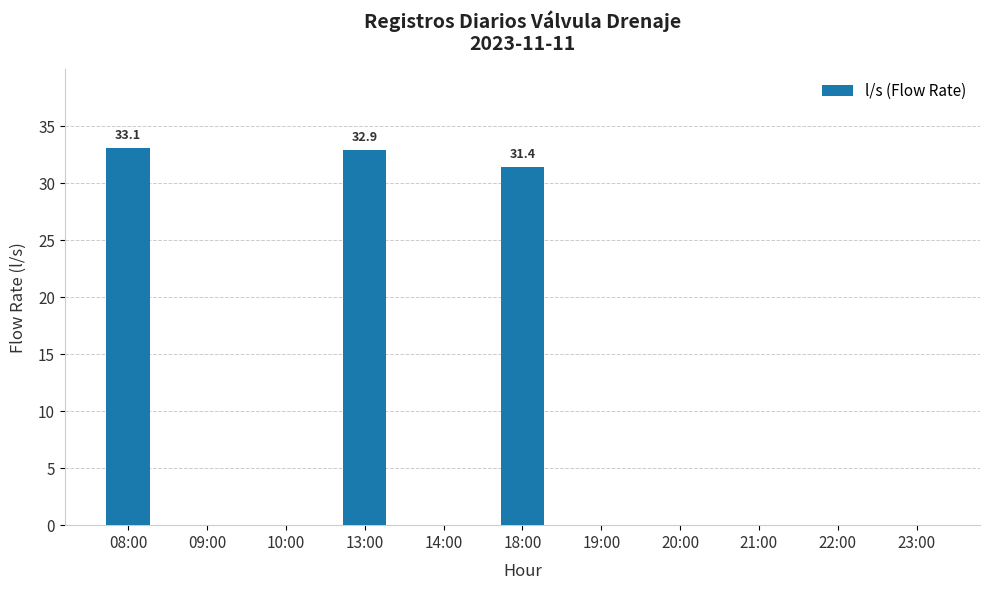

Which has a higher value, 22:00 or 13:00?

13:00